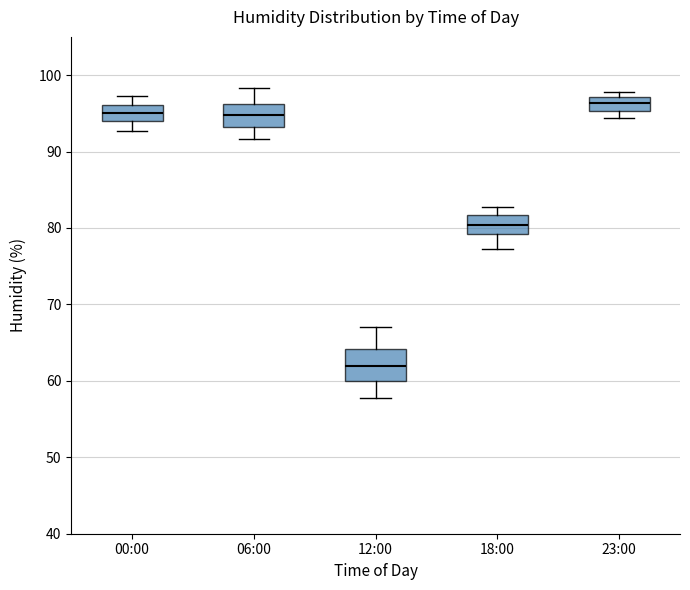

Which box is the tallest, from its lower edge to its upper edge?

12:00